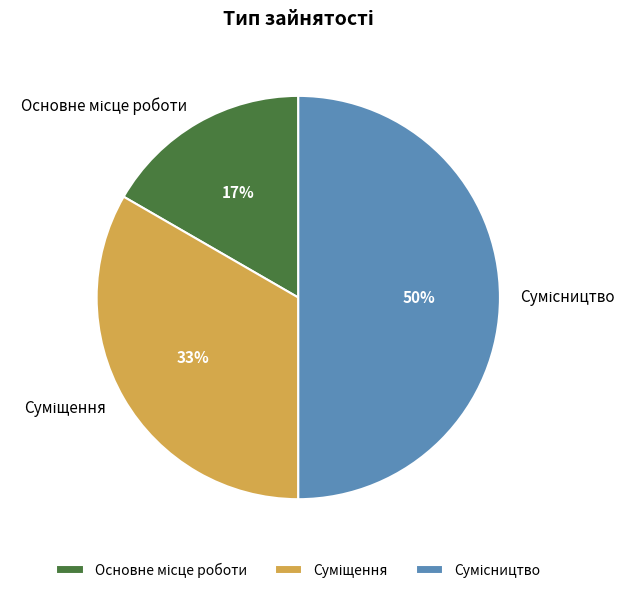

To the nearest percent, what is the average slice percentage?

33%